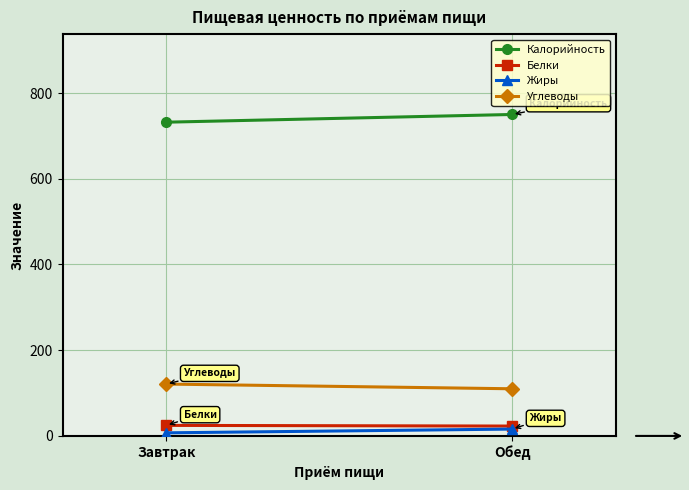

Which series has the widest spread of values?

Калорийность